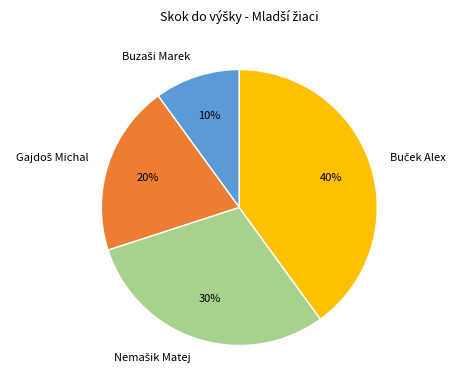

How many slices are in this pie chart?

4